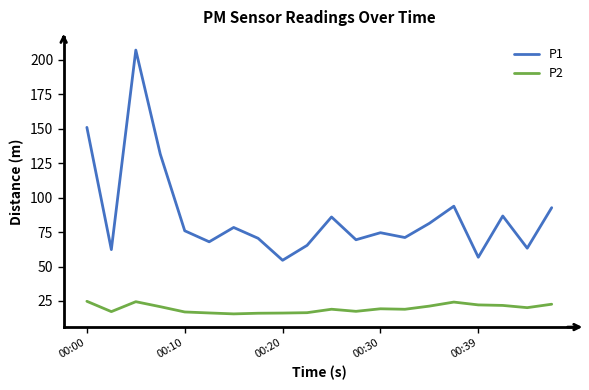

True or false: P2 and P1 intersect in this chart.

False